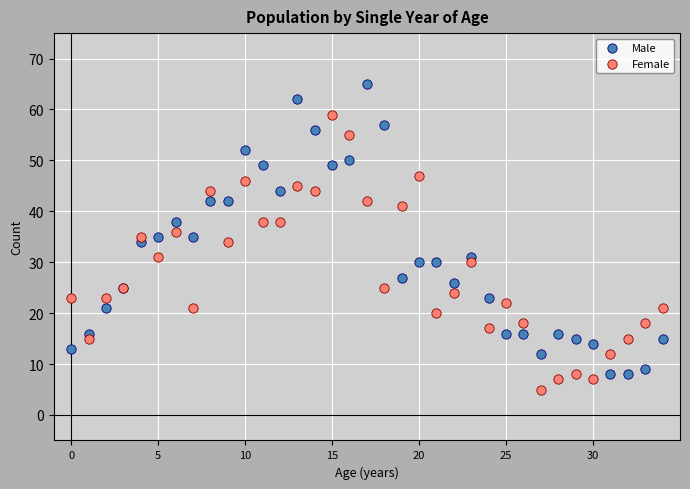

Which series reaches the minimum Y coordinate?

Female